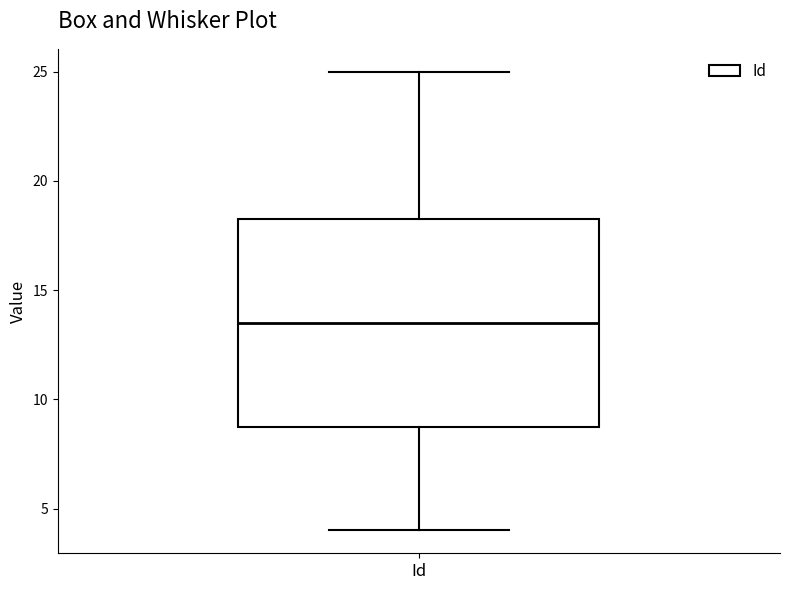

Where does the lower whisker of the box for Id end on the y-axis? The values are not printed on the chart, so give them approximately, as read against the axis.

4.0